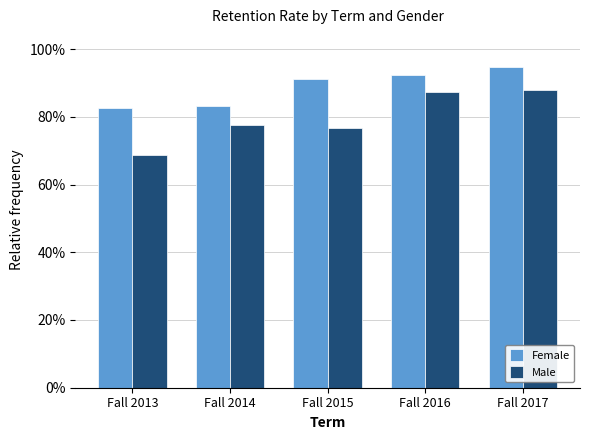

At which label does Male reach its peak?

Fall 2017